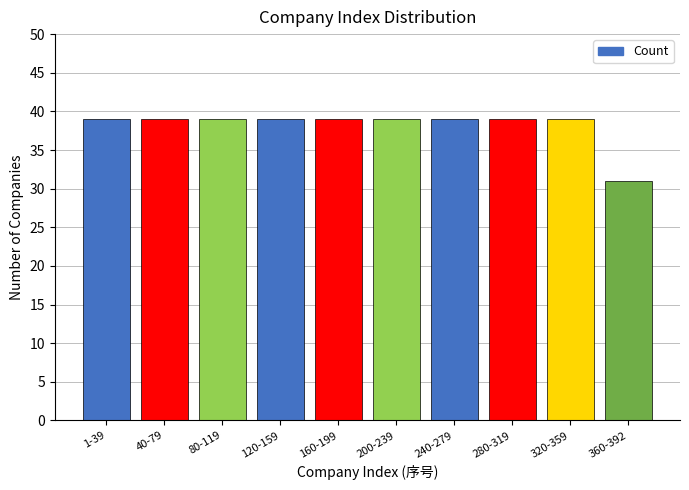

Reading left to right, what are all the values shown in this chart?

39	39	39	39	39	39	39	39	39	31